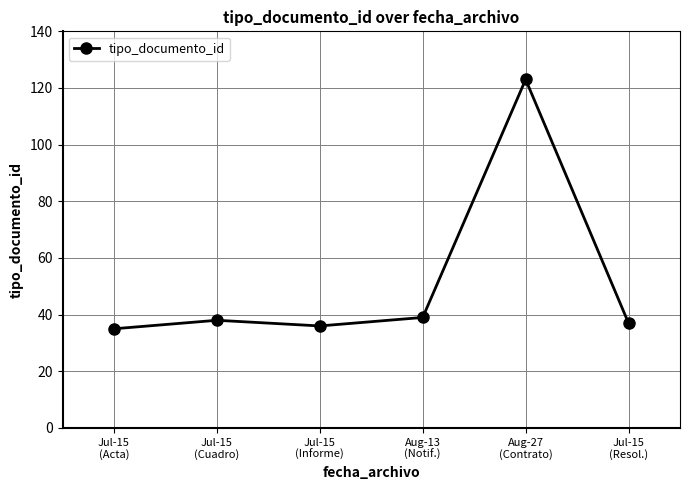

What is the minimum value shown in the chart?

35